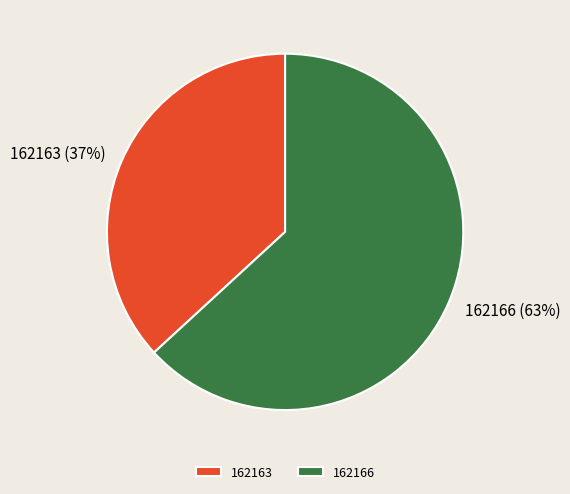

Rank the categories by value from lowest to highest.

162163, 162166